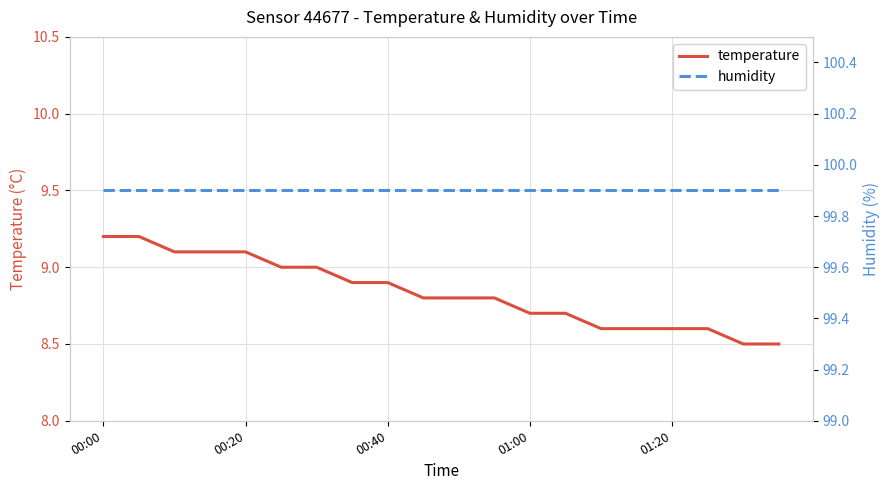

Rank the series by their average value, from highest to lowest.

humidity, temperature